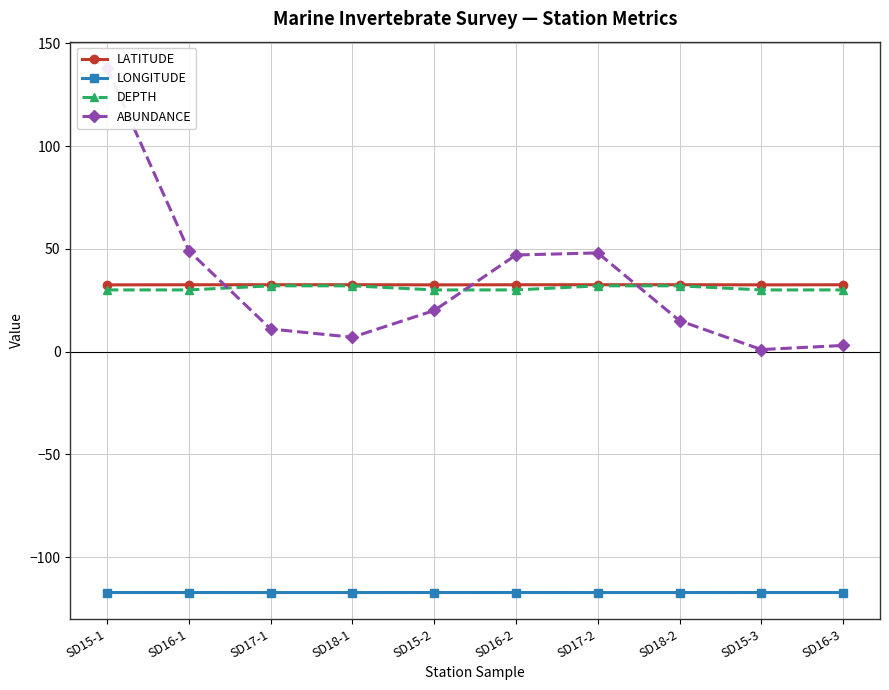

Which series has the widest spread of values?

ABUNDANCE